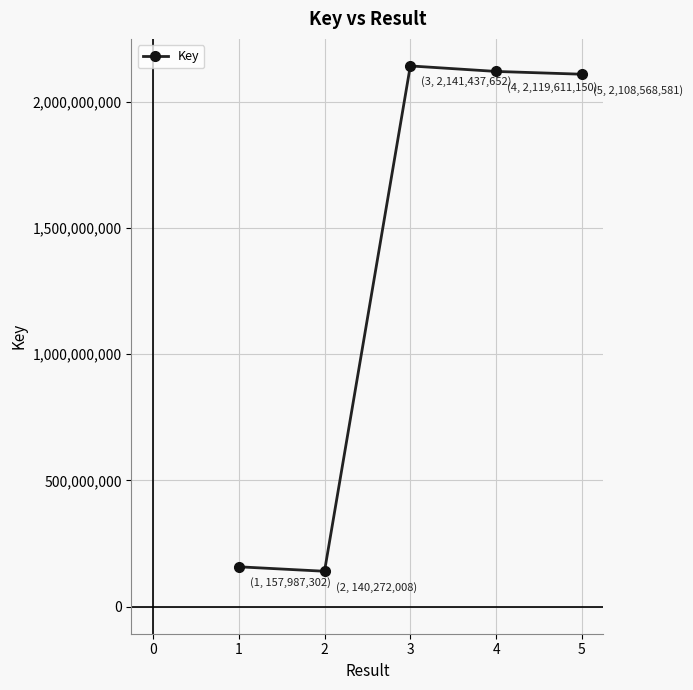

Where does the data first go above 2108568581?

3